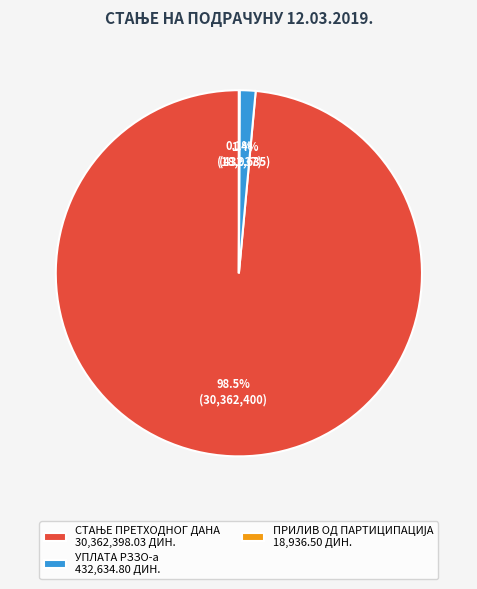

Does any single category account for the majority?

Yes